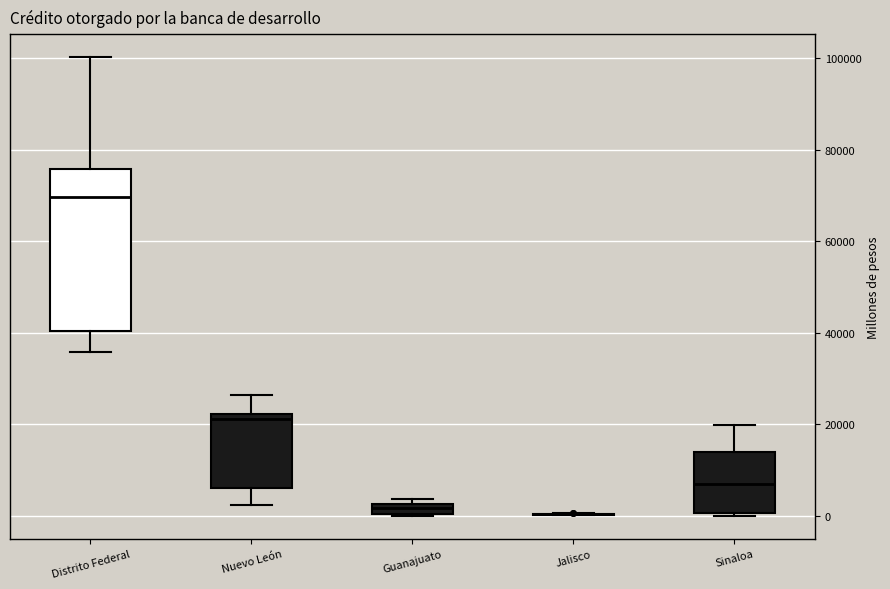

Which box is the tallest, from its lower edge to its upper edge?

Distrito Federal